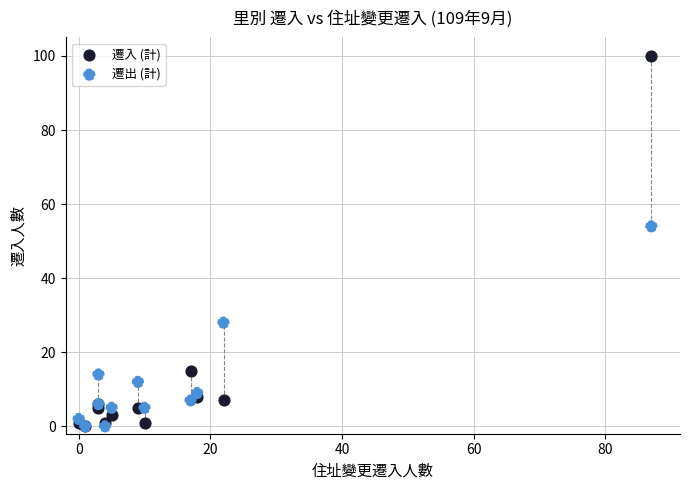

In the 遷入 (計) series, what Y value is closest to 50?

15